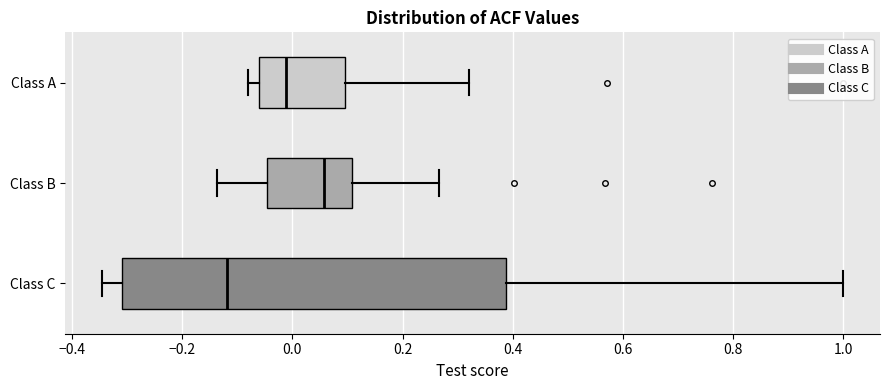

Which box has the furthest to the right median line?

Class B